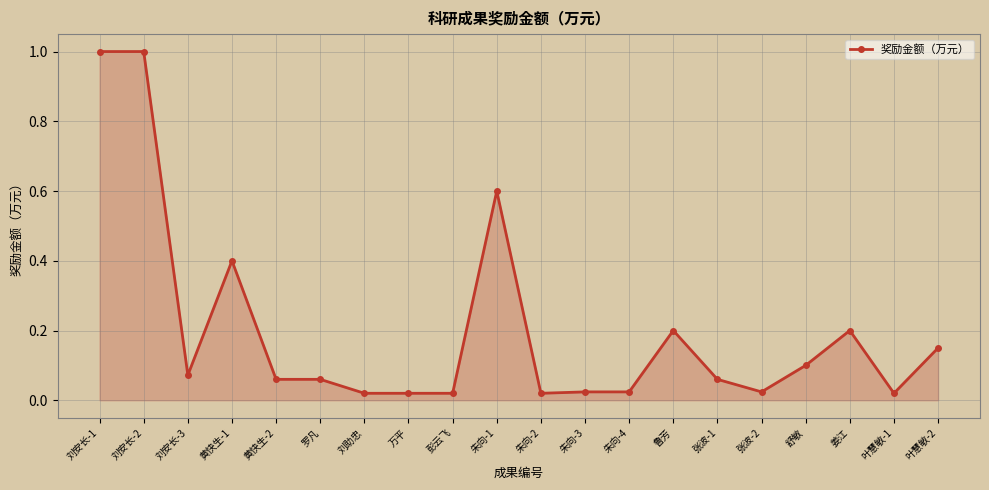

What is the label of the 3rd point from the right?

姜江